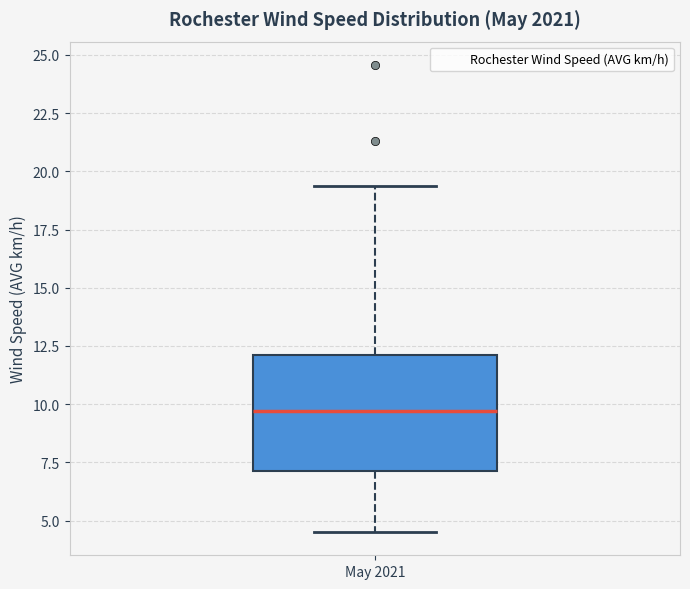

Transcribe this box plot: give where the median line is, the range the box spans, and where the two whiskers end, as read against the y-axis. The values are not printed on the chart, so give them approximately, as read against the axis.

median 9.5, box 7.0 to 12.0, whiskers 4.5 to 19.5